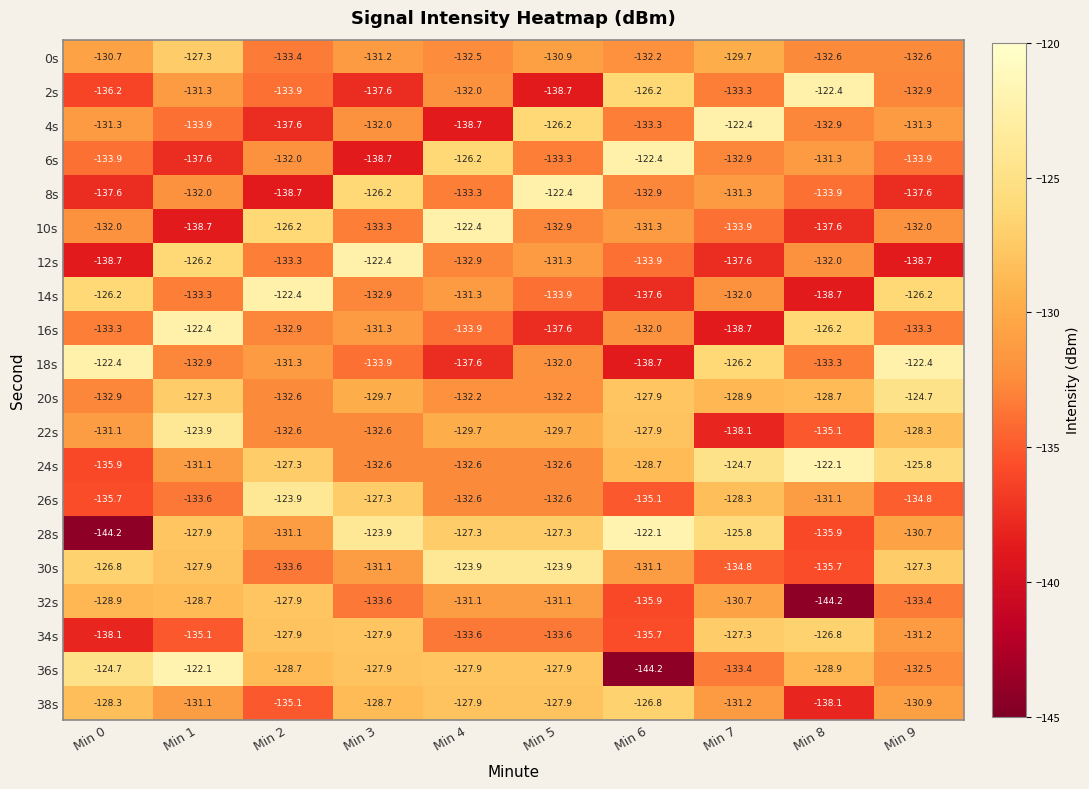

Is the value of 38s at Min 3 greater than the value of 2s at Min 9?

Yes